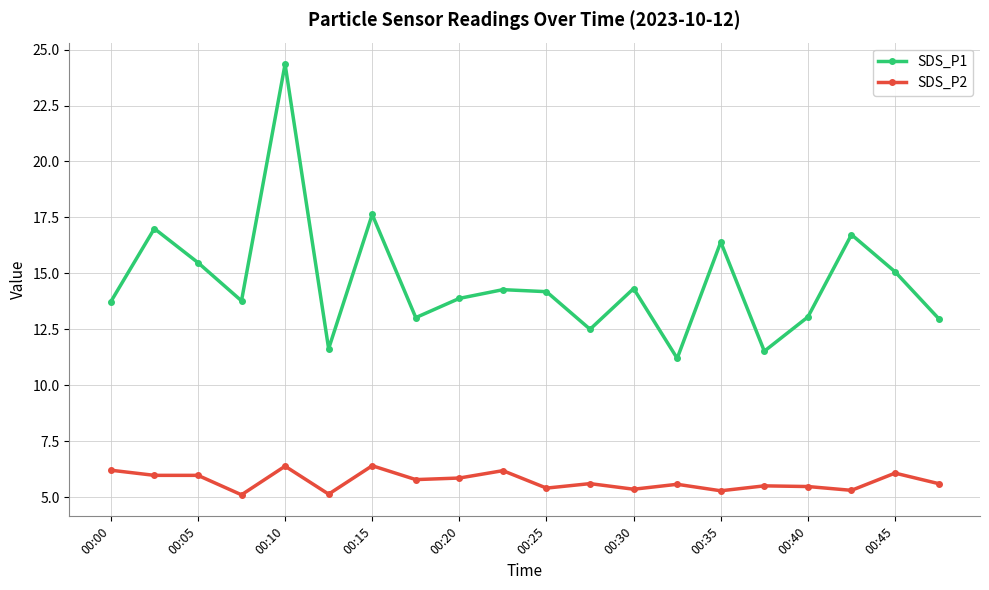

What is the minimum value shown in the chart?

5.1